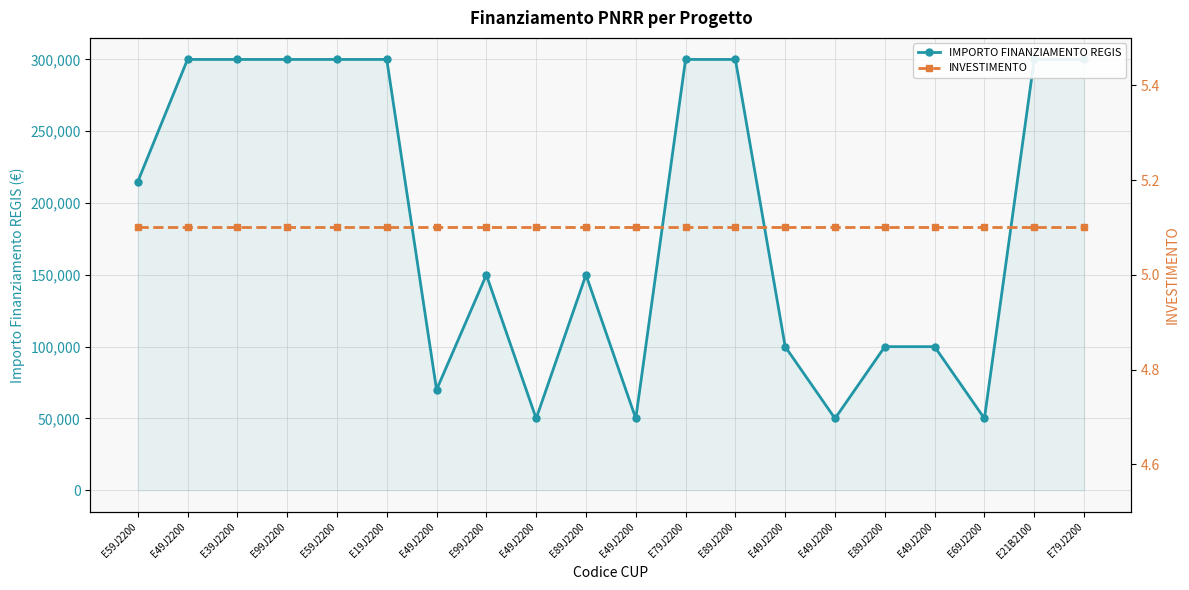

What is the value of the INVESTIMENTO point at the 19th from the left?

5.1